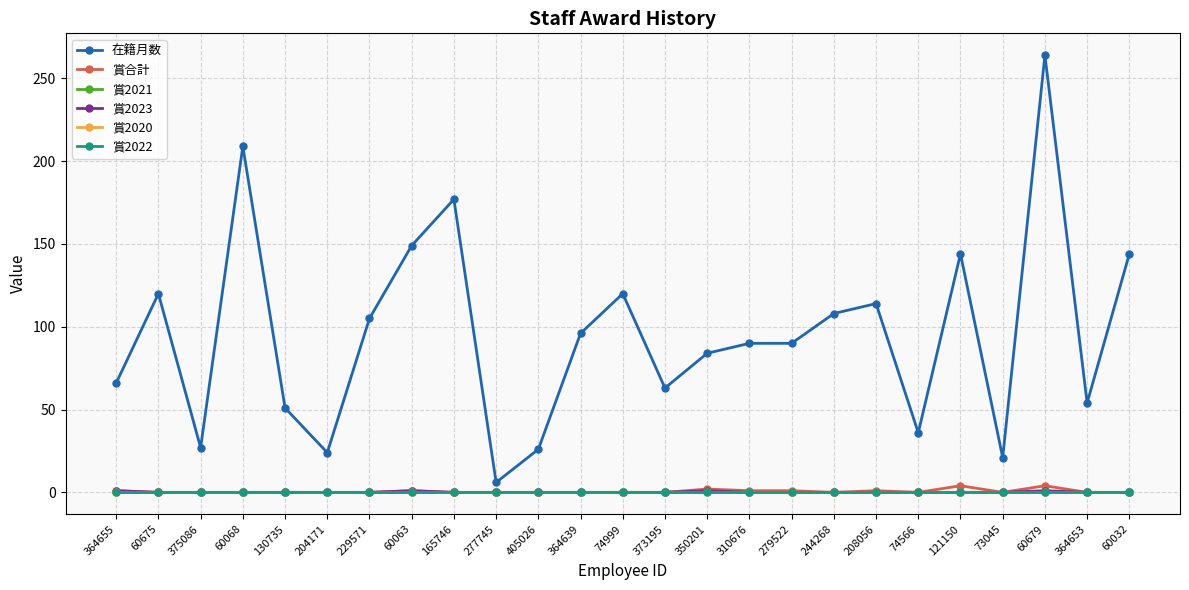

Does the chart have visible grid lines?

Yes